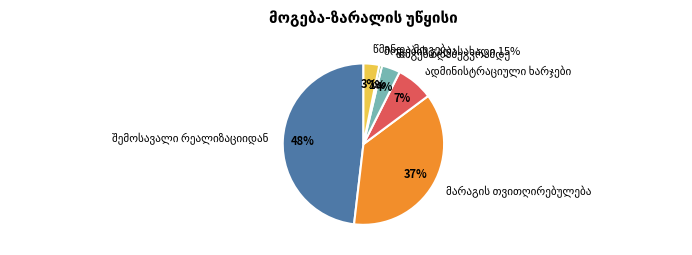

Is it true that მოგების გადასახადი 15% is 11% of the pie?

False